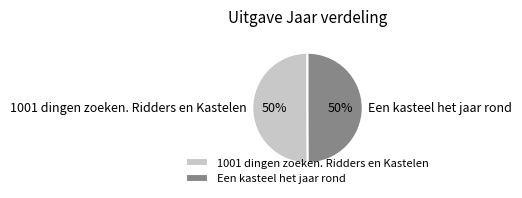

How many segments does this pie chart have?

2